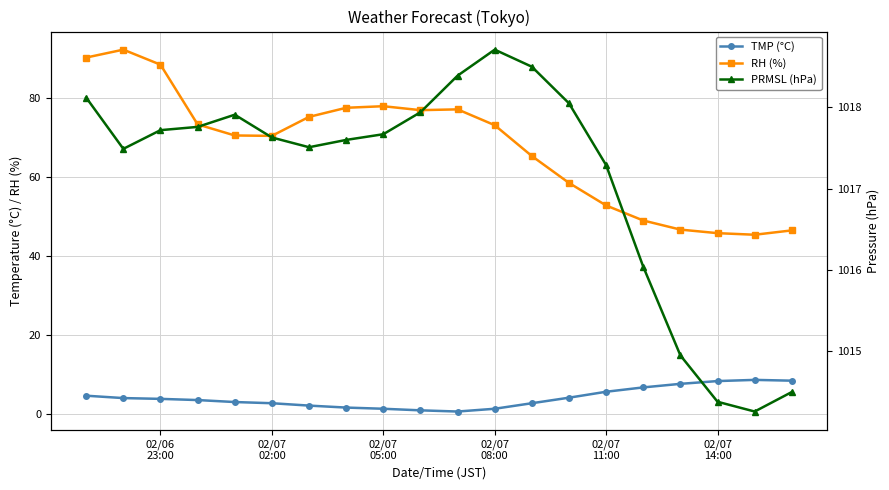

True or false: TMP (°C) and PRMSL (hPa) cross at least once.

False